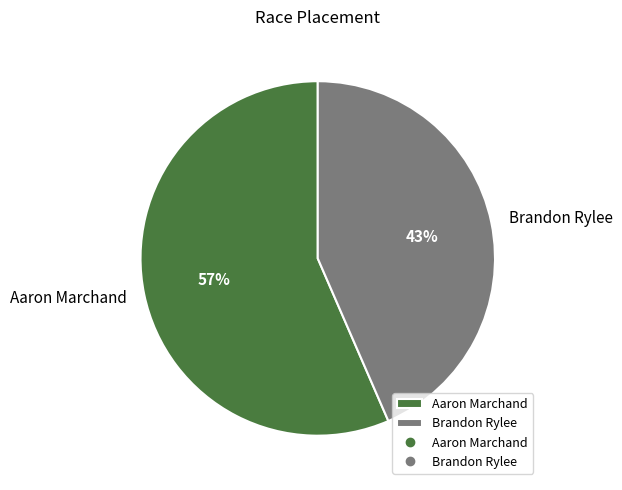

To the nearest percent, what percentage of the pie is Aaron Marchand?

57%